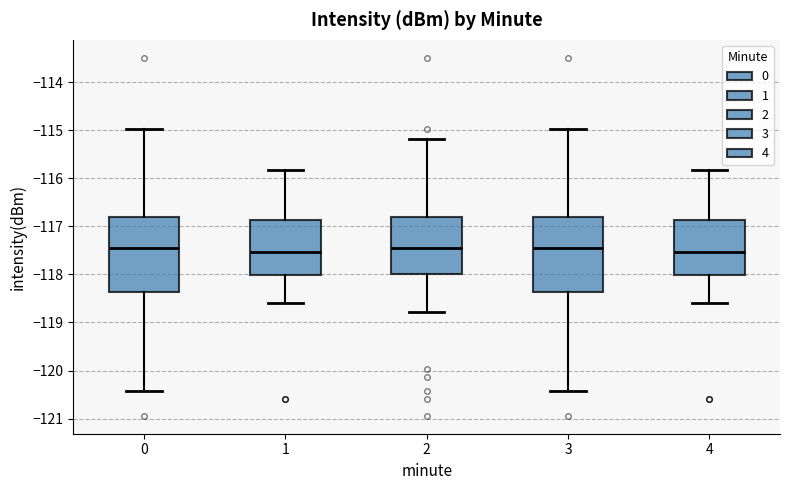

Reading left to right, read every box against the y-axis: the position of its median line, the range the box covers, and the ends of its whiskers. The values are not printed on the chart, so give them approximately, as read against the axis.

0: median -117.4, box -118.4 to -116.8, whiskers -120.4 to -115.0
1: median -117.5, box -118.0 to -116.9, whiskers -118.6 to -115.8
2: median -117.4, box -118.0 to -116.8, whiskers -118.8 to -115.2
3: median -117.4, box -118.4 to -116.8, whiskers -120.4 to -115.0
4: median -117.5, box -118.0 to -116.9, whiskers -118.6 to -115.8